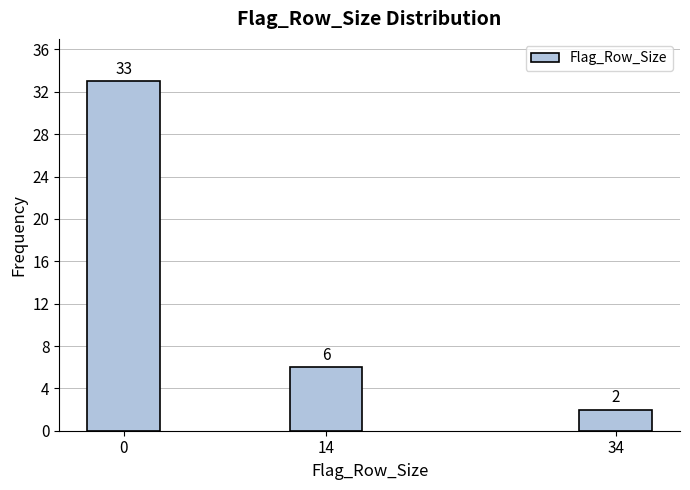

Reading left to right, extract all data points from this chart.

0=33	14=6	34=2